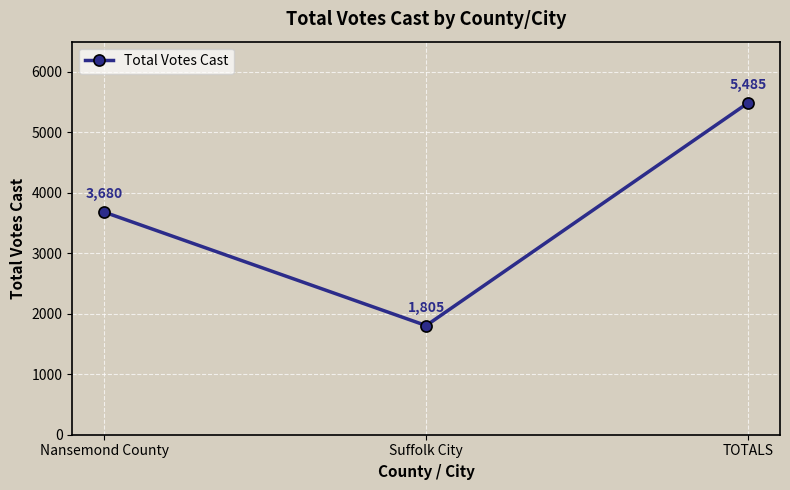

What is the average value?

3657